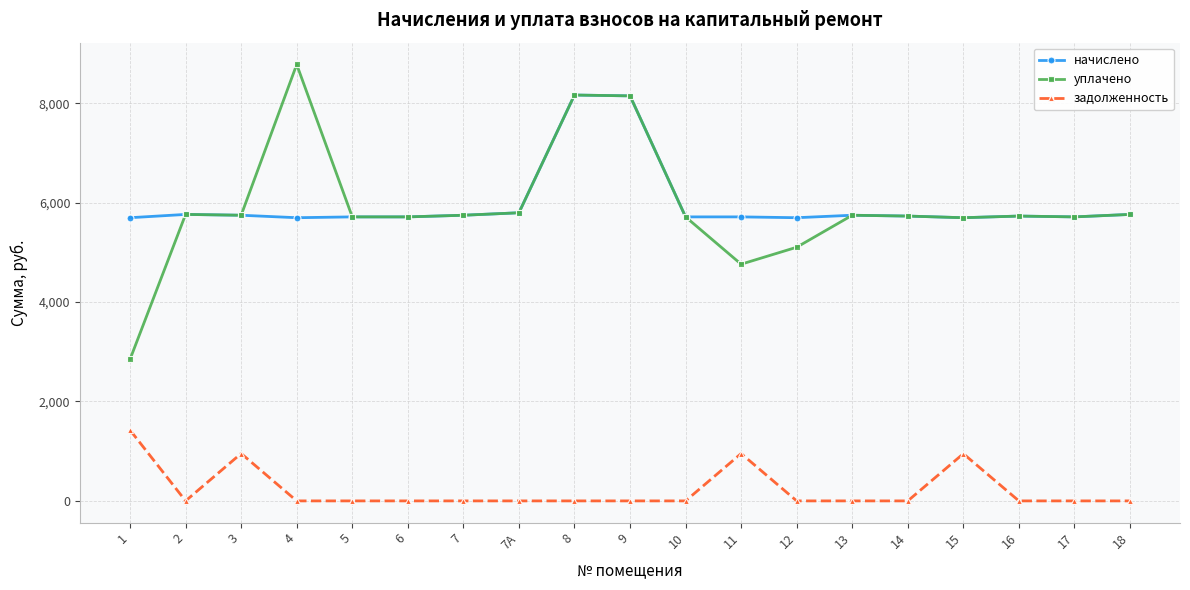

At which label does уплачено first exceed 5729?

2